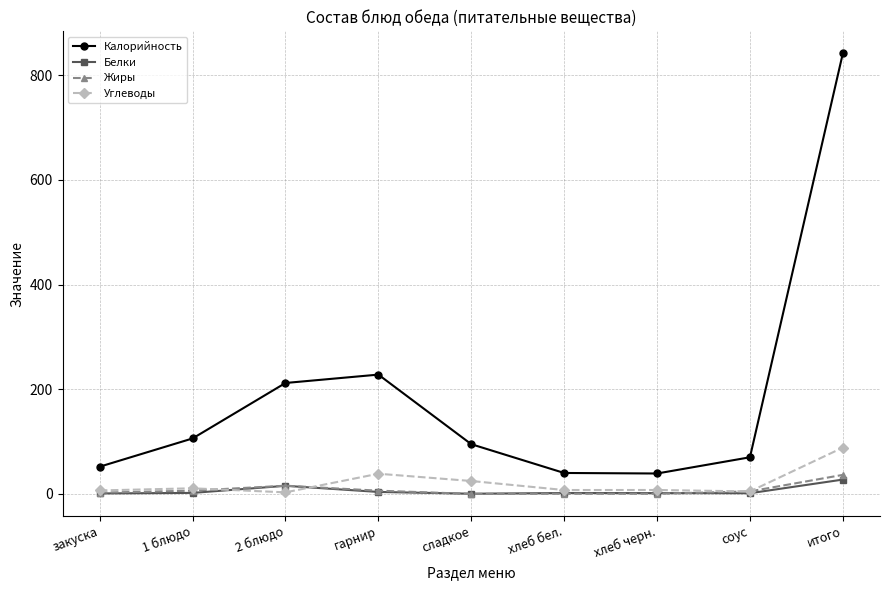

Does the chart display data point markers on the line(s)?

Yes